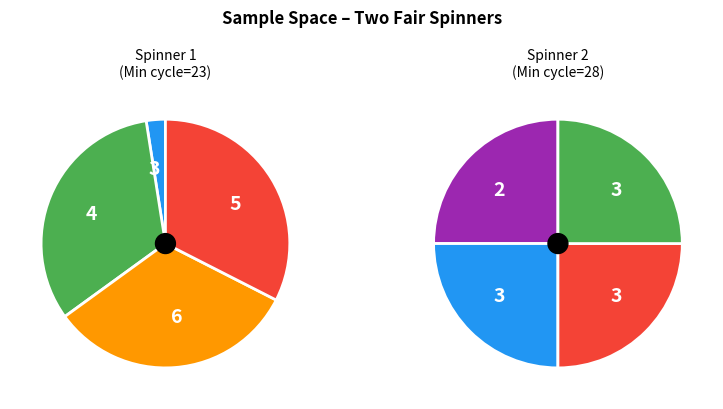

Is 28 the majority of the pie?

No